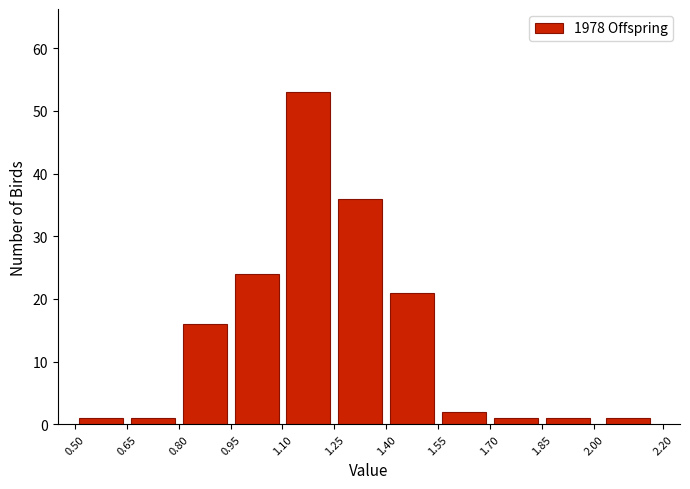

What is the height of the bar covering 1.10 to 1.25 on the x-axis? The values are not printed on the chart, so give them approximately, as read against the axis.

53